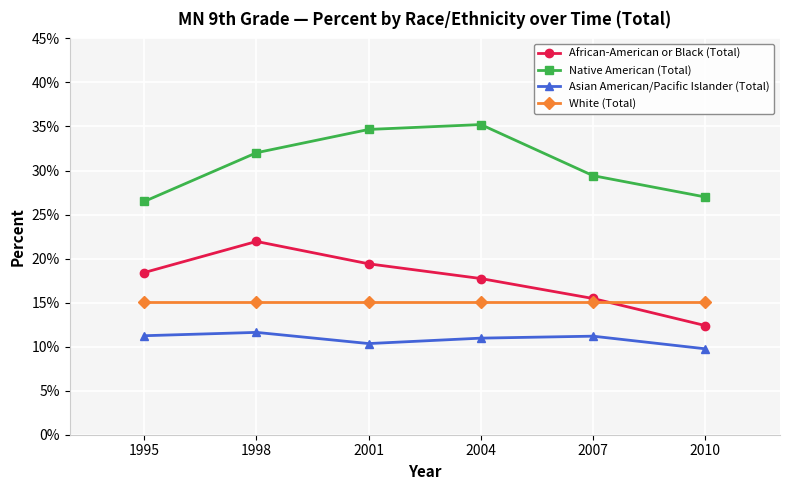

At how many categories does at least one series exceed 0?

6